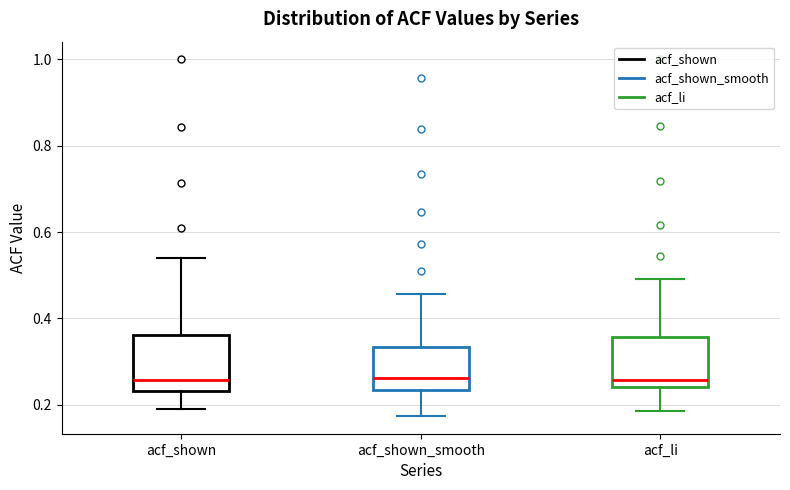

Reading left to right, transcribe this box plot: for each box, give where its median line is, the range the box spans, and where its two whiskers end, as read against the y-axis. The values are not printed on the chart, so give them approximately, as read against the axis.

acf_shown: median 0.26, box 0.24 to 0.36, whiskers 0.18 to 0.54
acf_shown_smooth: median 0.26, box 0.24 to 0.34, whiskers 0.18 to 0.46
acf_li: median 0.26, box 0.24 to 0.36, whiskers 0.18 to 0.50